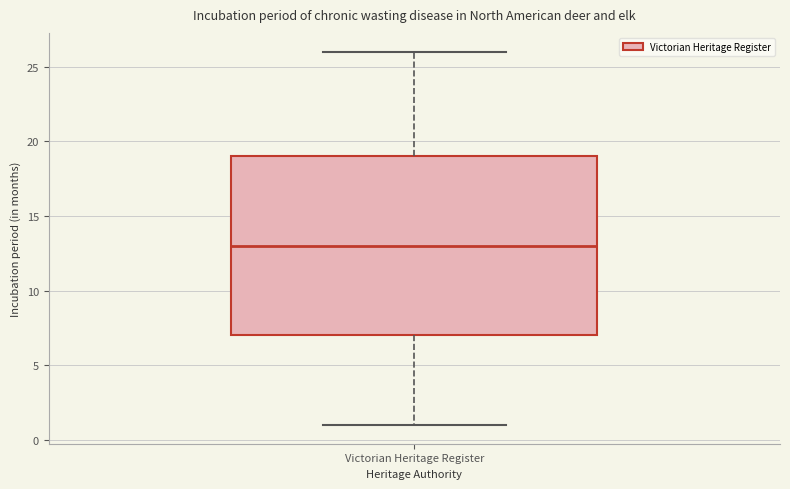

Where is the upper edge of the box for Victorian Heritage Register on the y-axis? The values are not printed on the chart, so give them approximately, as read against the axis.

19